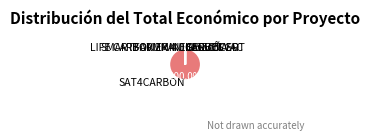

Is there a majority slice in this chart?

Yes